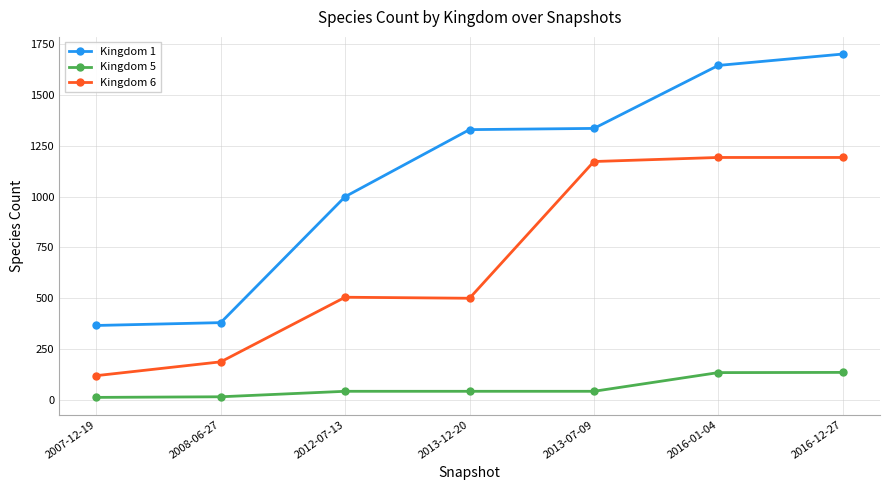

The value of Kingdom 1 at 2013-12-20 is 1330. True or false?

True